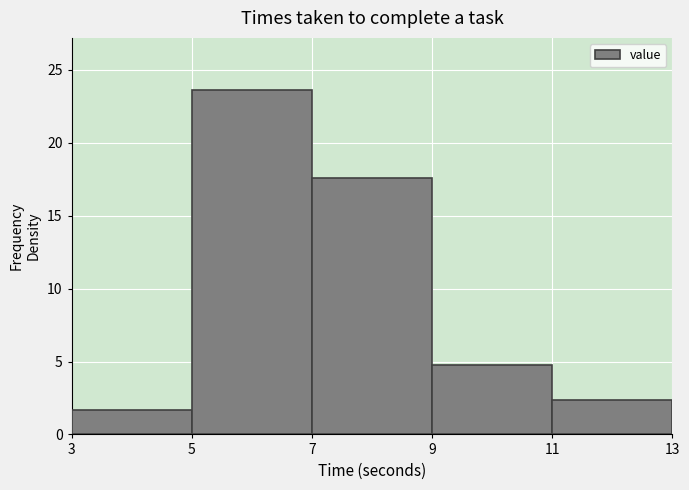

Over which range of the x-axis is the bar tallest?

5 to 7